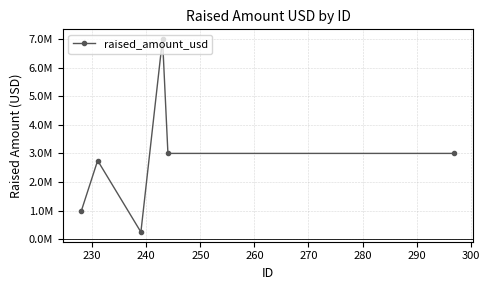

What is the value of the 3rd point from the left?

250000